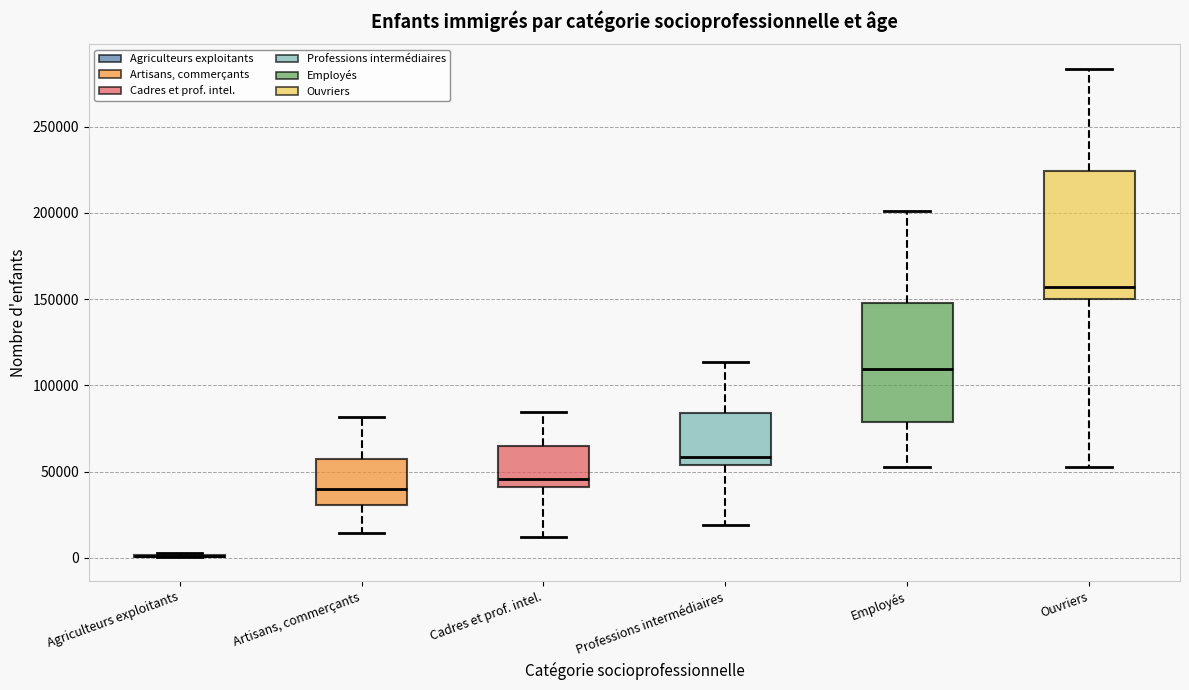

Reading left to right, read every box against the y-axis: the position of its median line, the range the box covers, and the ends of its whiskers. The values are not printed on the chart, so give them approximately, as read against the axis.

Agriculteurs exploitants: box collapsed to a line at 0, whiskers 0 to 5000
Artisans, commerçants: median 40000, box 30000 to 55000, whiskers 15000 to 80000
Cadres et prof. intel.: median 45000, box 40000 to 65000, whiskers 10000 to 85000
Professions intermédiaires: median 60000, box 55000 to 85000, whiskers 20000 to 115000
Employés: median 110000, box 80000 to 150000, whiskers 55000 to 200000
Ouvriers: median 155000, box 150000 to 225000, whiskers 55000 to 285000